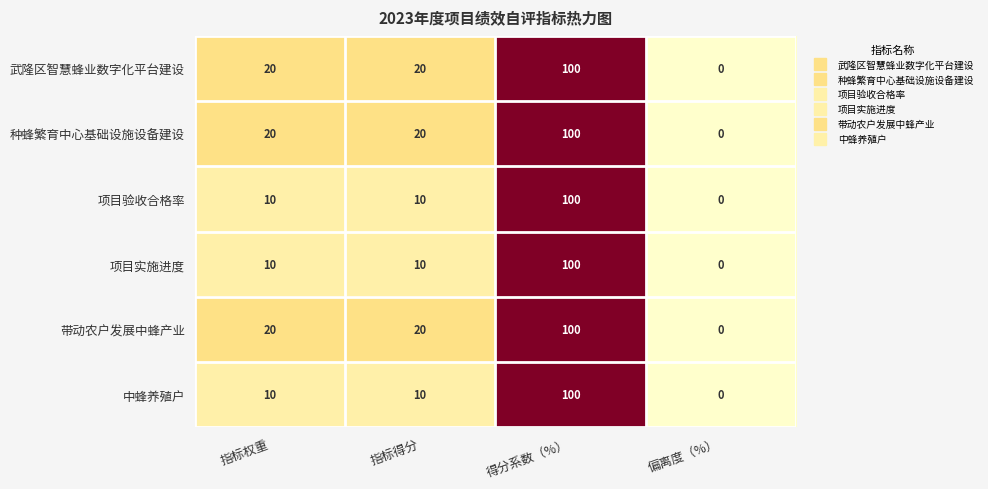

True or false: 项目验收合格率 has a value of 100 at 得分系数（%）.

True